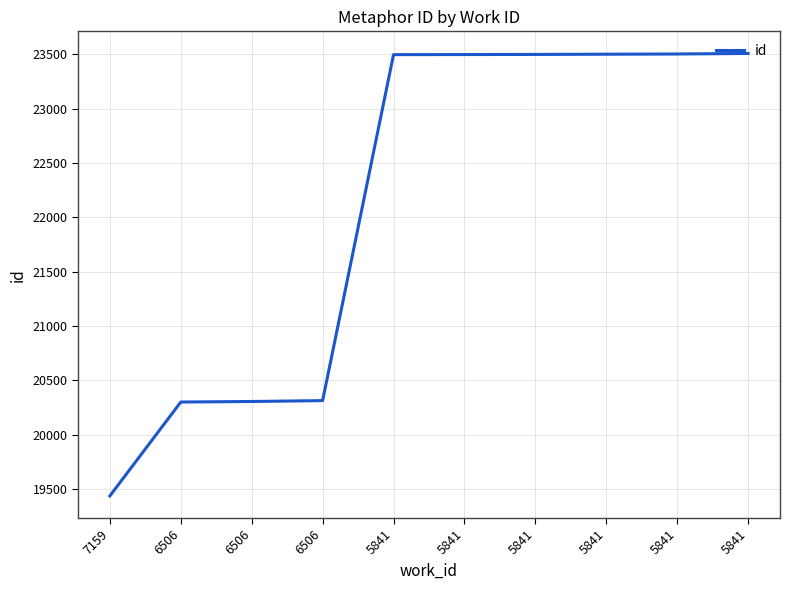

How many lines are shown in the chart?

1